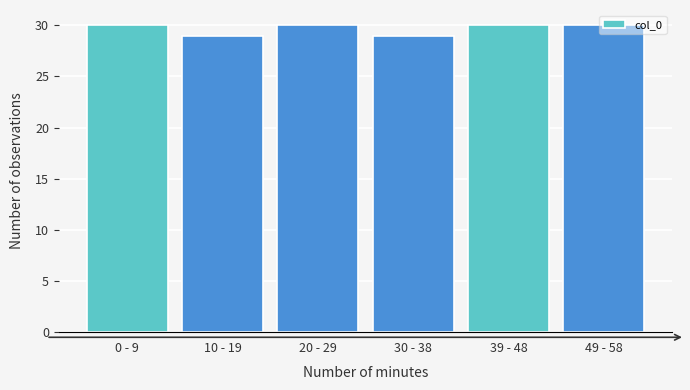

Approximately how many times larger is the value at 10 - 19 compared to 39 - 48?

1.0